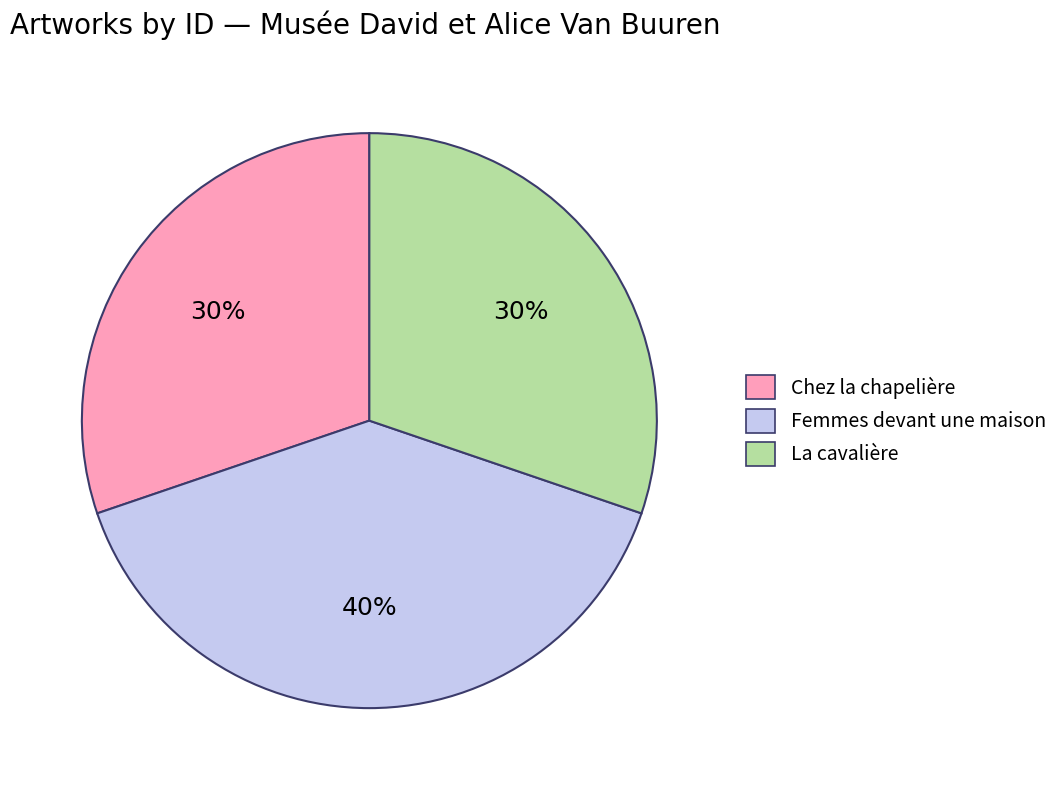

Is the sum of La cavalière and Femmes devant une maison greater than half?

Yes